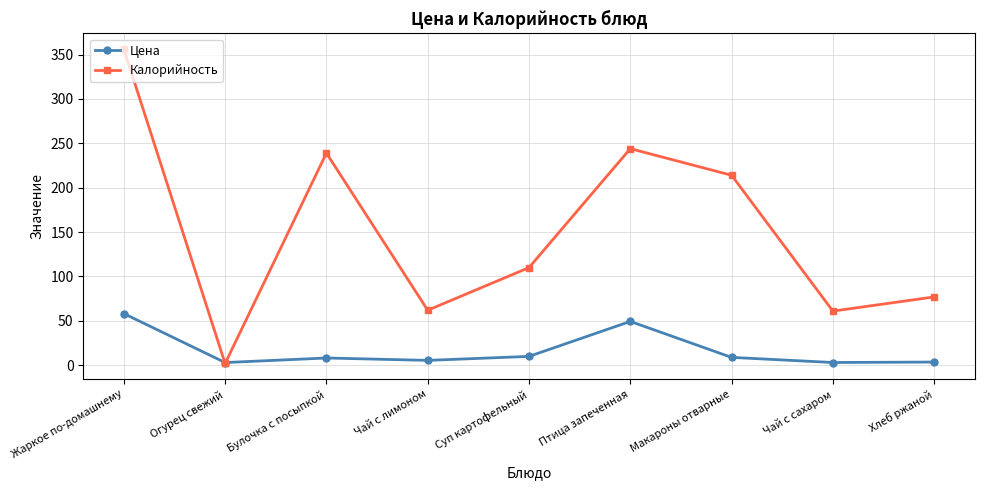

True or false: Калорийность has a value of 79.5 at Чай с сахаром.

False